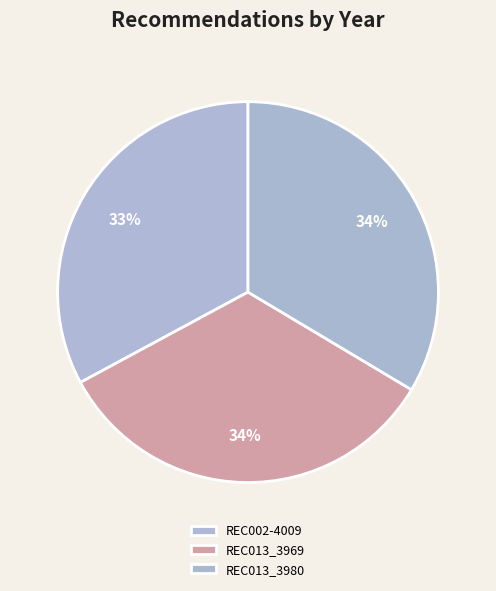

The REC002-4009 slice represents 33% of the pie. True or false?

True